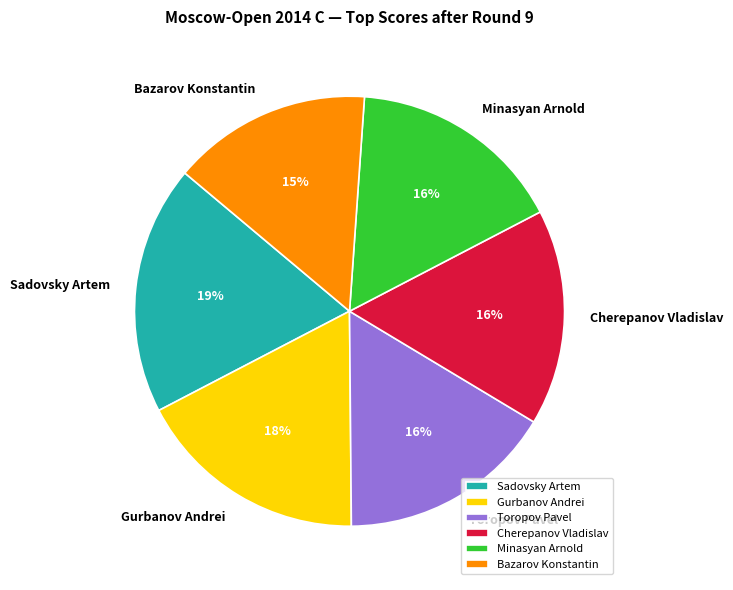

How many segments does this pie chart have?

6